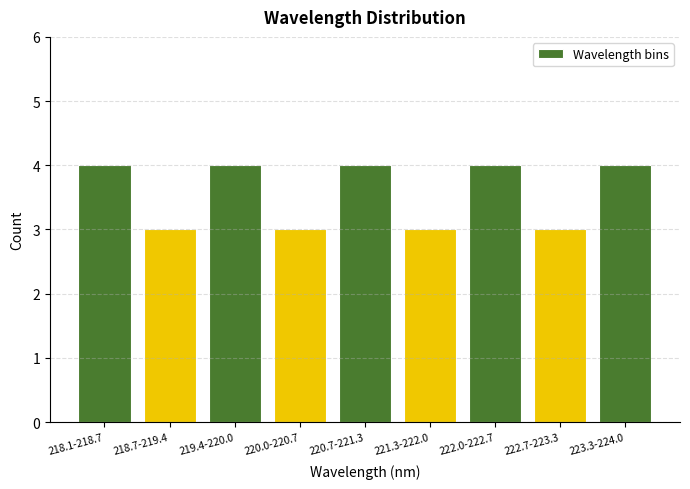

Reading left to right, transcribe all the data shown in this chart.

4	3	4	3	4	3	4	3	4